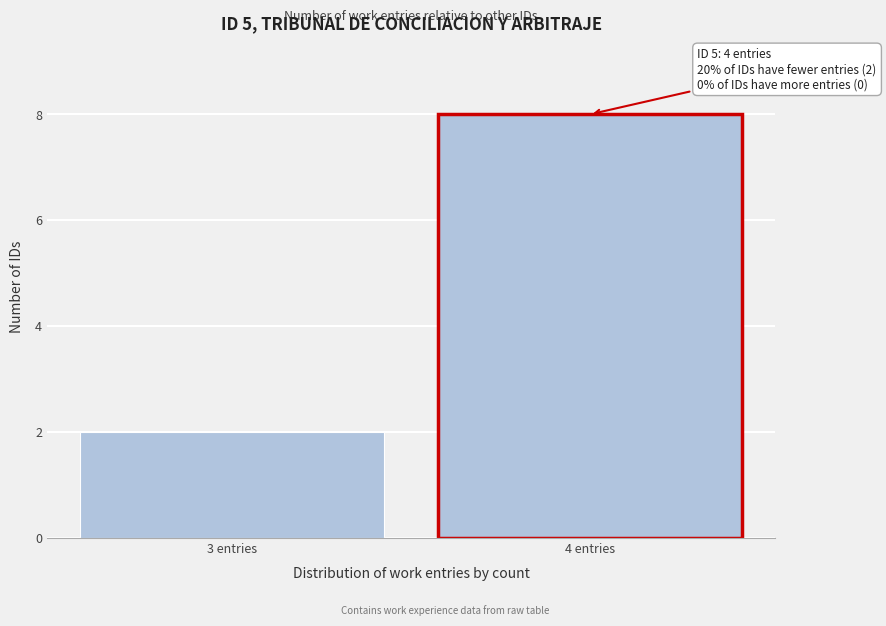

Reading left to right, extract all data points from this chart.

2	8